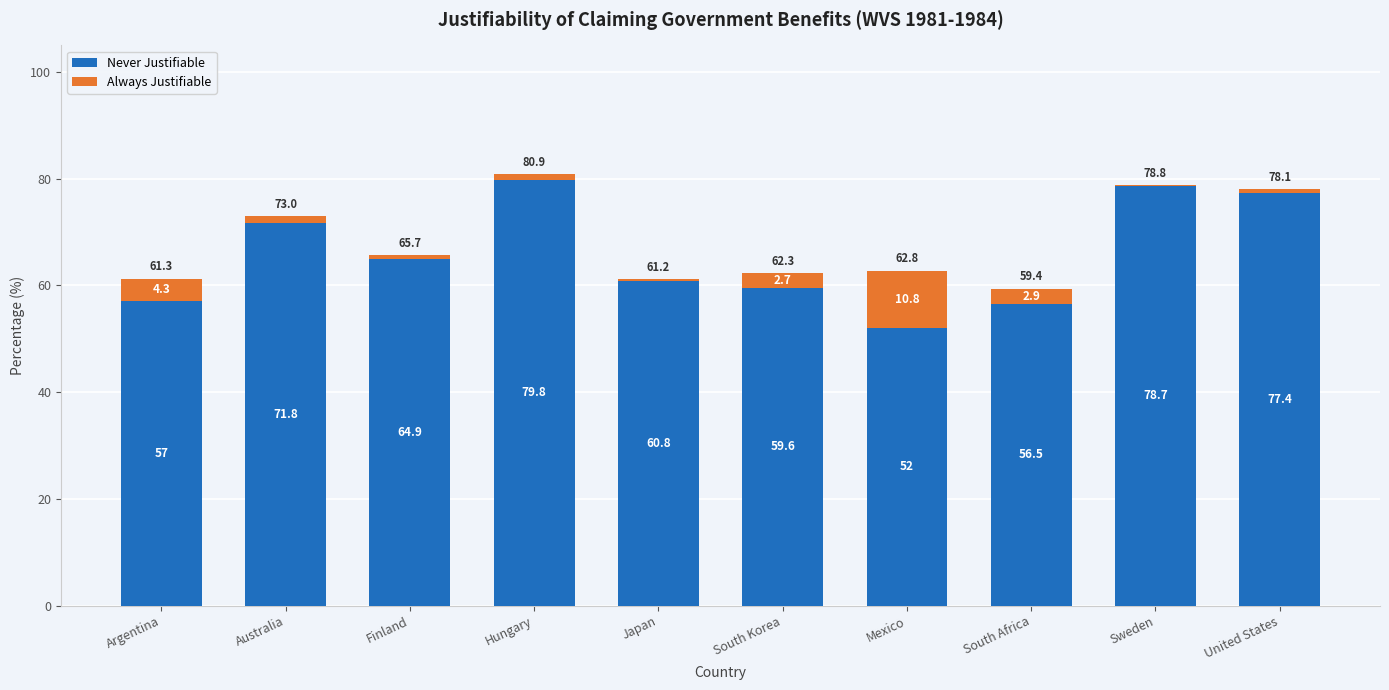

Count the number of categories in the chart.

10